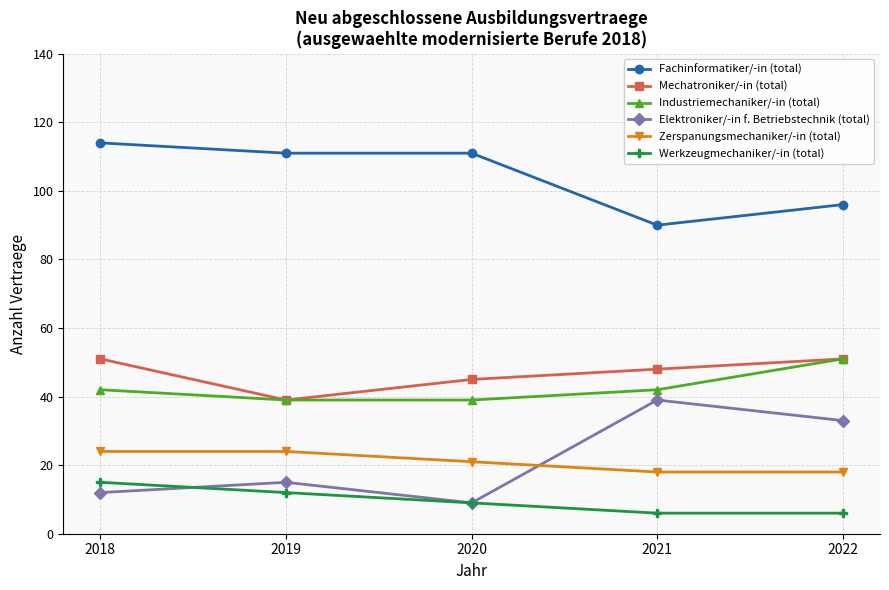

True or false: Fachinformatiker/-in (total) and Werkzeugmechaniker/-in (total) intersect in this chart.

False